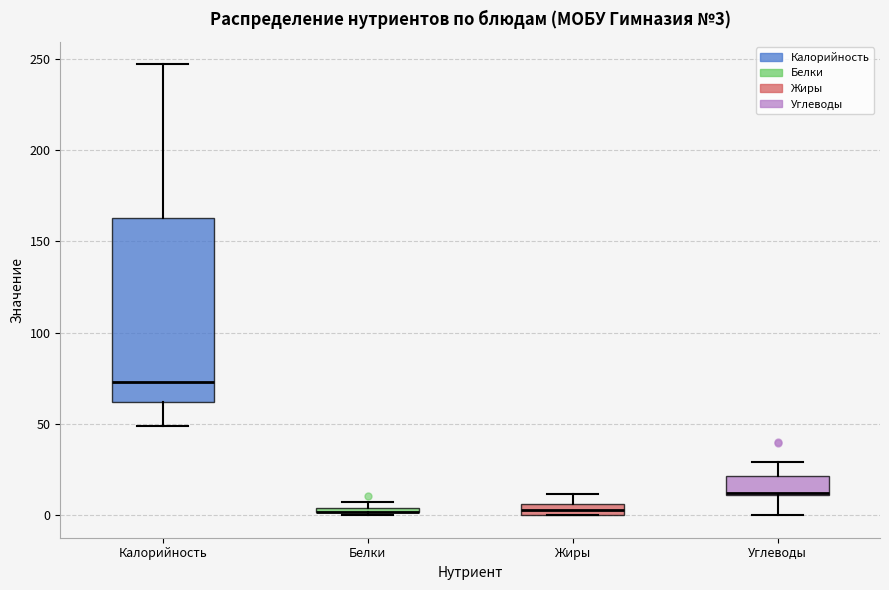

Comparing the boxes themselves (not the whiskers), which one is the tallest?

Калорийность